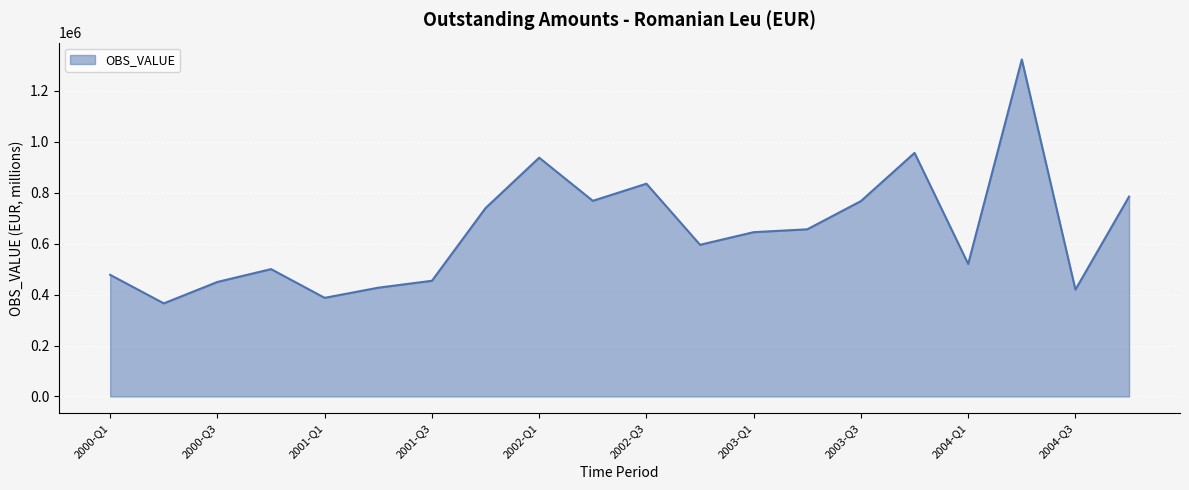

What is the difference between the maximum and minimum values?

956856.5